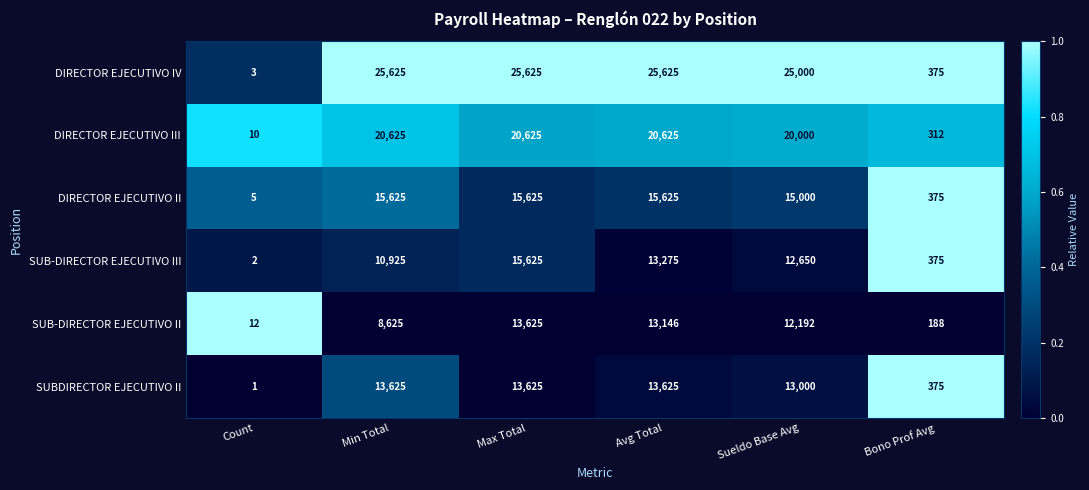

Rank the series at Avg Total from lowest to highest value.

SUB-DIRECTOR EJECUTIVO II, SUB-DIRECTOR EJECUTIVO III, SUBDIRECTOR EJECUTIVO II, DIRECTOR EJECUTIVO II, DIRECTOR EJECUTIVO III, DIRECTOR EJECUTIVO IV